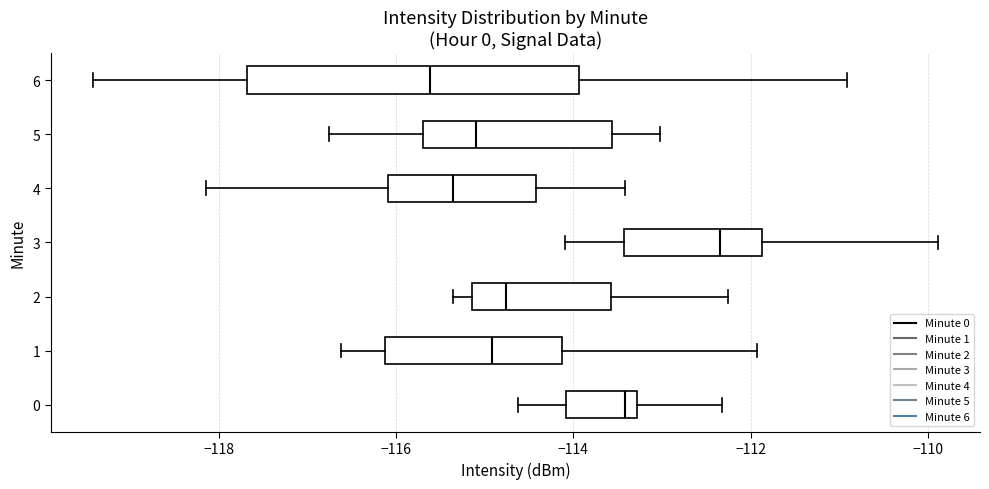

Reading bottom to top, transcribe this box plot: for each box, give where its median line is, the range the box spans, and where its two whiskers end, as read against the x-axis. The values are not printed on the chart, so give them approximately, as read against the axis.

0: median -113.4, box -114.0 to -113.2, whiskers -114.6 to -112.4
1: median -115.0, box -116.2 to -114.2, whiskers -116.6 to -112.0
2: median -114.8, box -115.2 to -113.6, whiskers -115.4 to -112.2
3: median -112.4, box -113.4 to -111.8, whiskers -114.0 to -109.8
4: median -115.4, box -116.0 to -114.4, whiskers -118.2 to -113.4
5: median -115.0, box -115.6 to -113.6, whiskers -116.8 to -113.0
6: median -115.6, box -117.6 to -114.0, whiskers -119.4 to -111.0